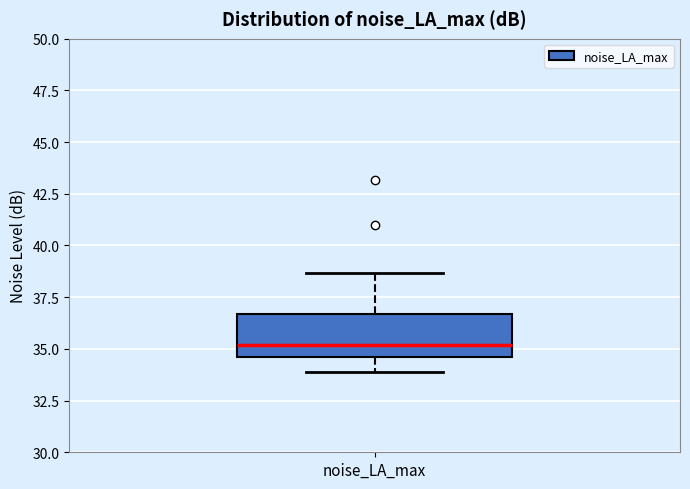

Transcribe this box plot: give where the median line is, the range the box spans, and where the two whiskers end, as read against the y-axis. The values are not printed on the chart, so give them approximately, as read against the axis.

median 35.0, box 34.5 to 36.5, whiskers 34.0 to 38.5